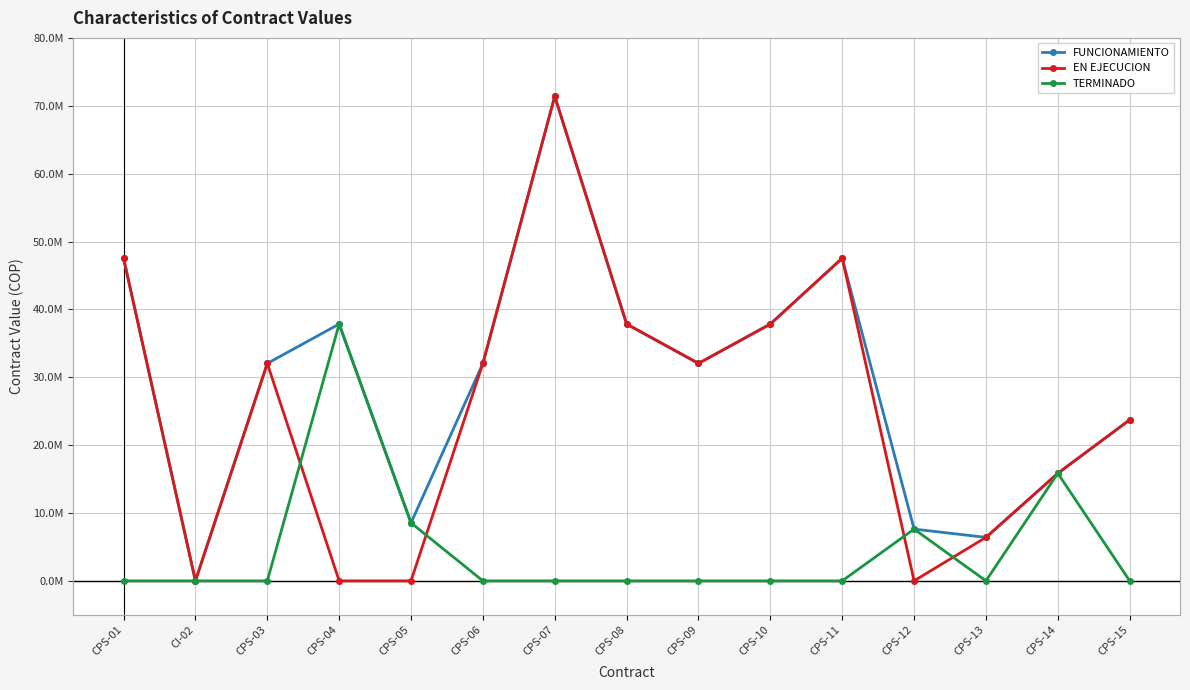

How many times do EN EJECUCION and TERMINADO cross each other?

4